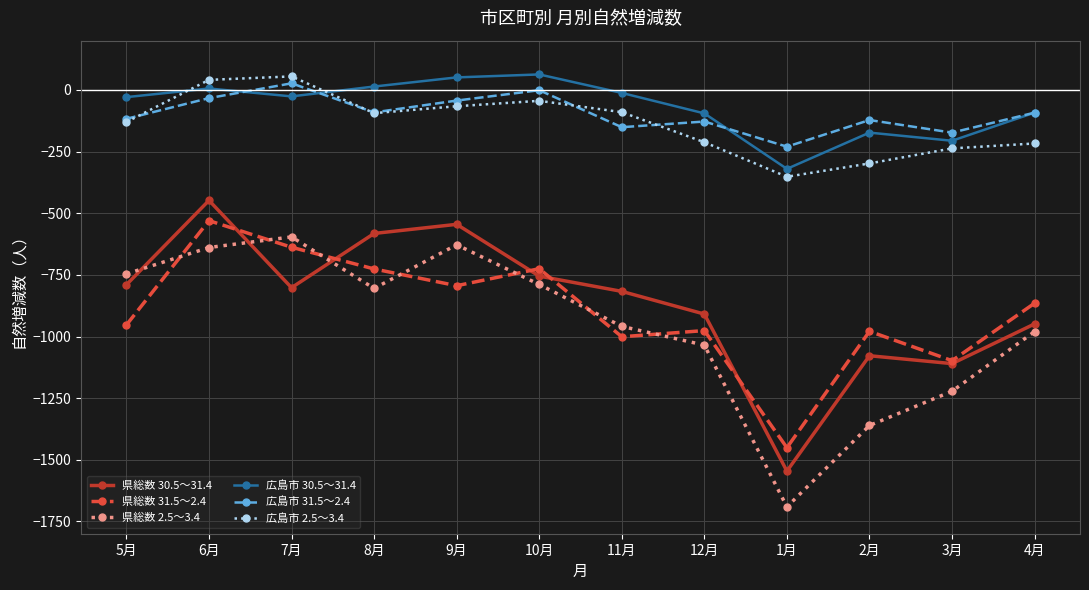

At which label does 県総数 30.5～31.4 reach its peak?

6月